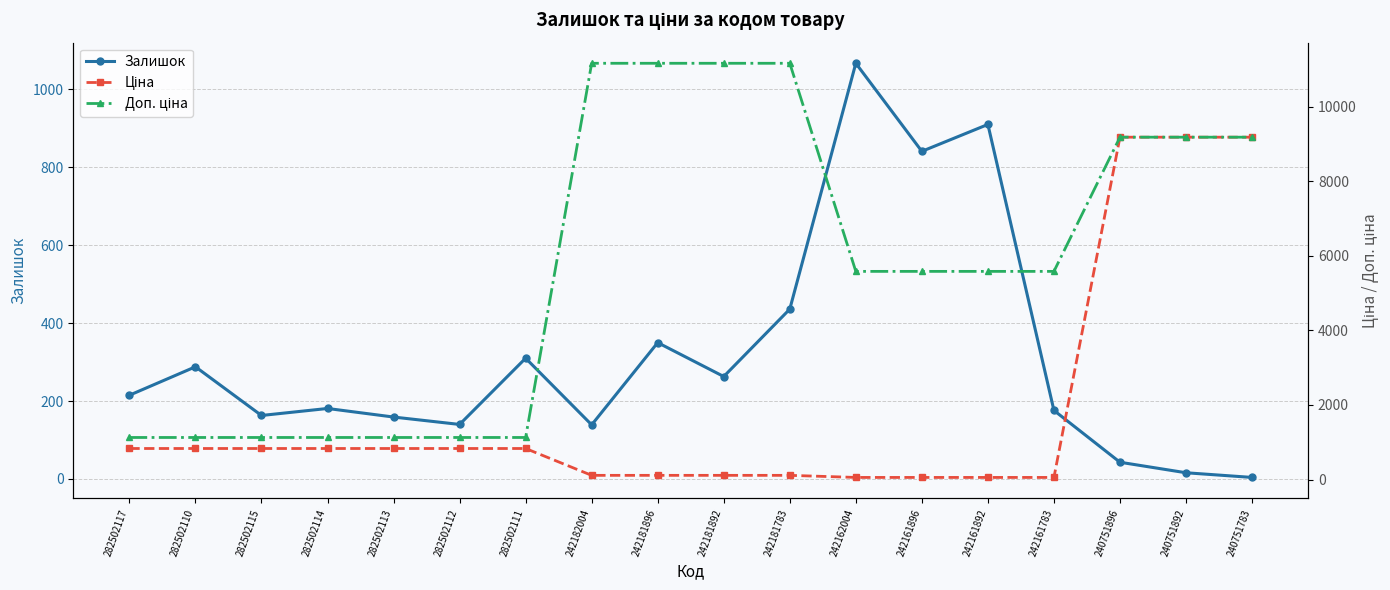

Between 240751892 and 242181896, which is larger?

242181896